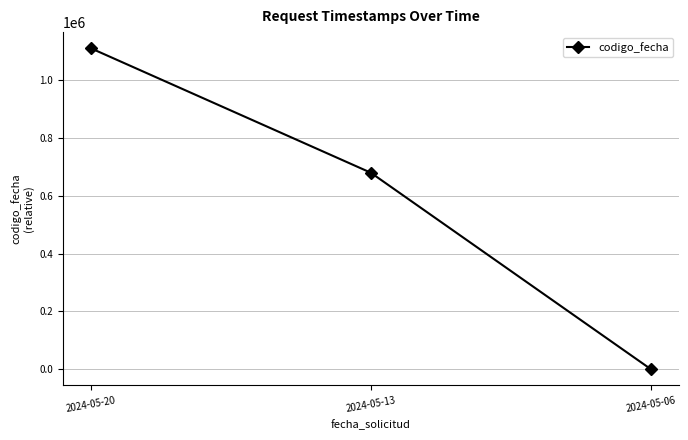

Reading left to right, transcribe all the data shown in this chart.

2024-05-20=1110413	2024-05-13=679709	2024-05-06=0